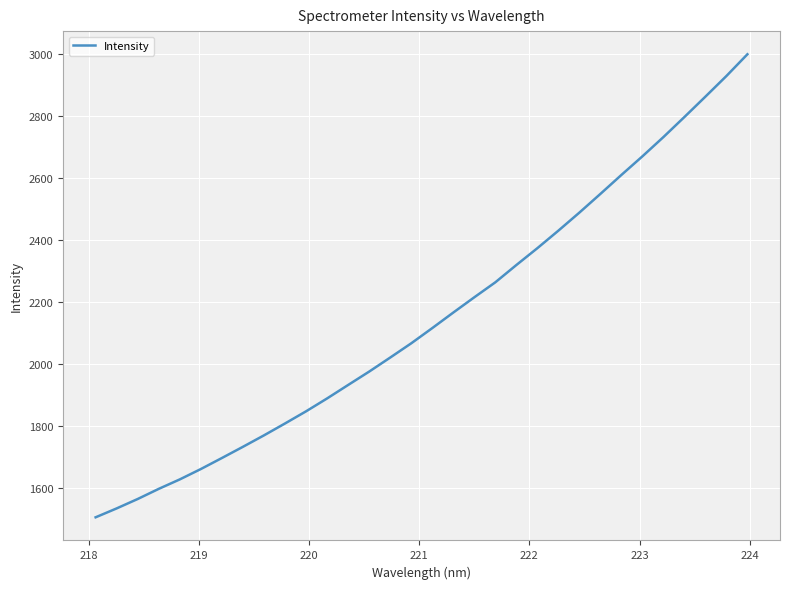

What is the difference between the maximum and minimum values?

1494.1